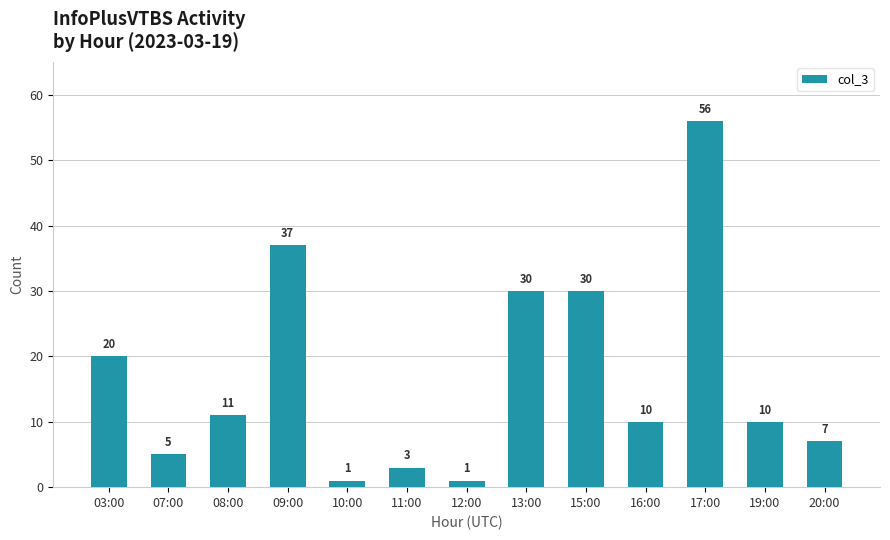

What value does the data have at 08:00, to the nearest 10?

10